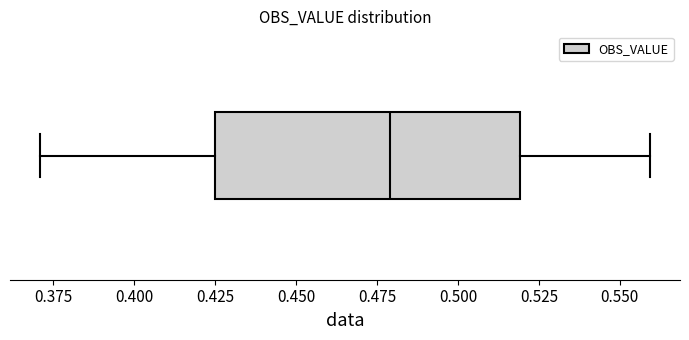

Transcribe this box plot: give where the median line is, the range the box spans, and where the two whiskers end, as read against the x-axis. The values are not printed on the chart, so give them approximately, as read against the axis.

median 0.480, box 0.425 to 0.520, whiskers 0.370 to 0.560